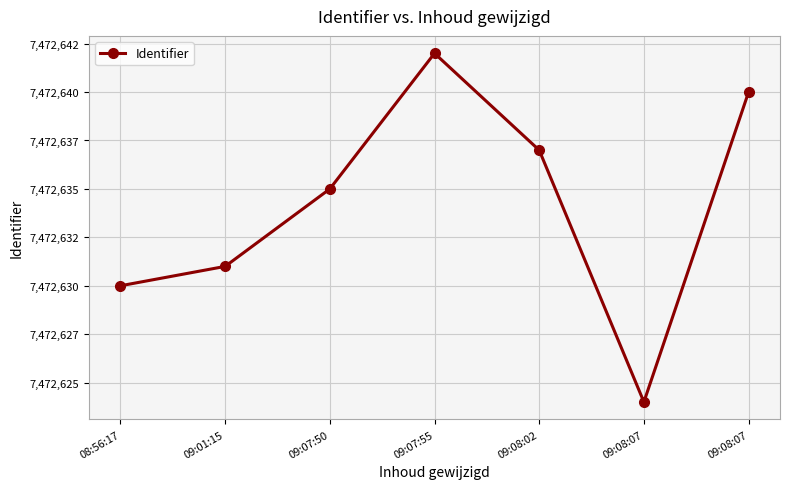

What is the smallest value displayed?

7472624